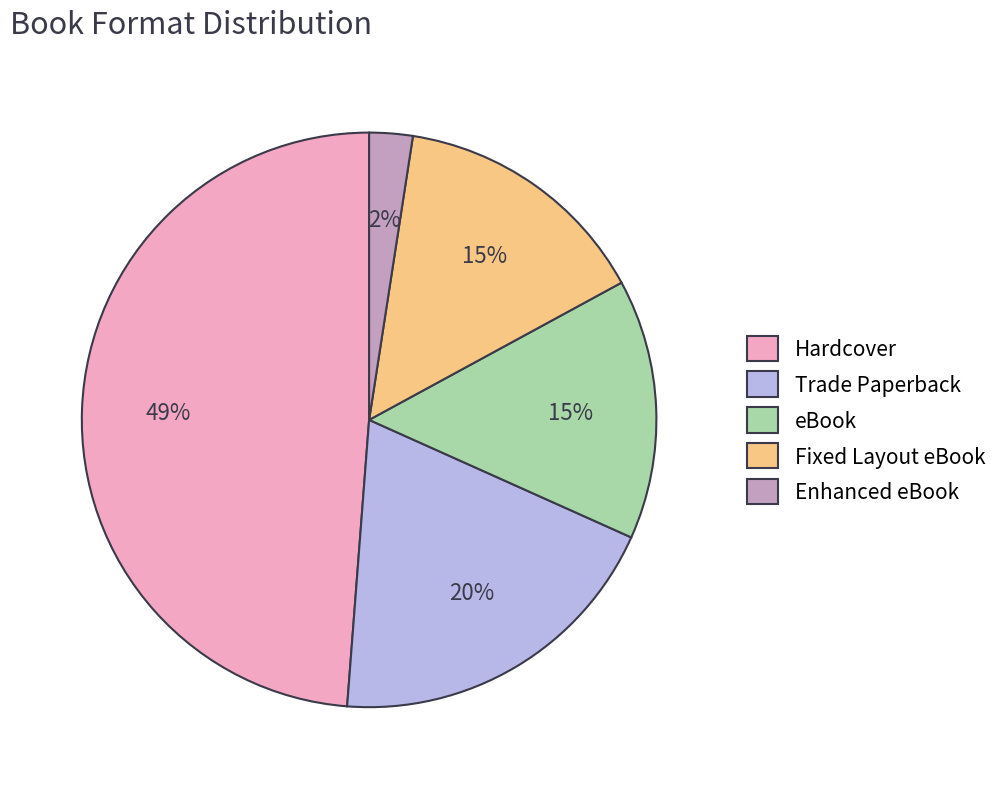

Does any single category account for the majority?

No